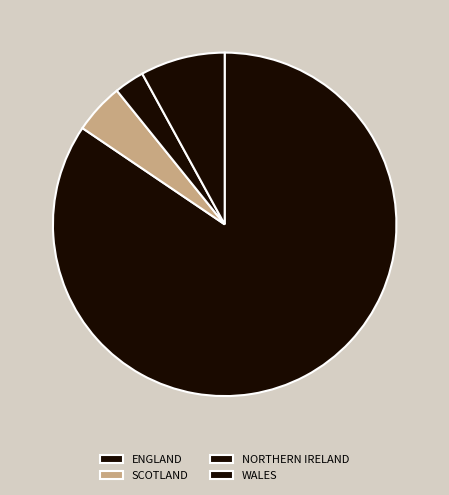

How many slices are in this pie chart?

4